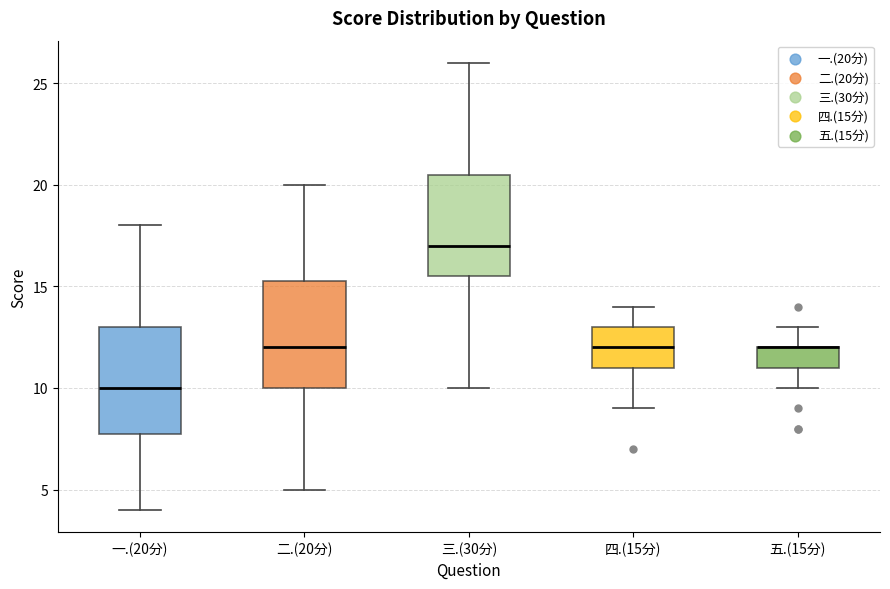

Reading left to right, transcribe this box plot: for each box, give where its median line is, the range the box spans, and where its two whiskers end, as read against the y-axis. The values are not printed on the chart, so give them approximately, as read against the axis.

一.(20分): median 10.0, box 8.0 to 13.0, whiskers 4.0 to 18.0
二.(20分): median 12.0, box 10.0 to 15.5, whiskers 5.0 to 20.0
三.(30分): median 17.0, box 15.5 to 20.5, whiskers 10.0 to 26.0
四.(15分): median 12.0, box 11.0 to 13.0, whiskers 9.0 to 14.0
五.(15分): median 12.0 (drawn on the box's upper edge), box 11.0 to 12.0, whiskers 10.0 to 13.0